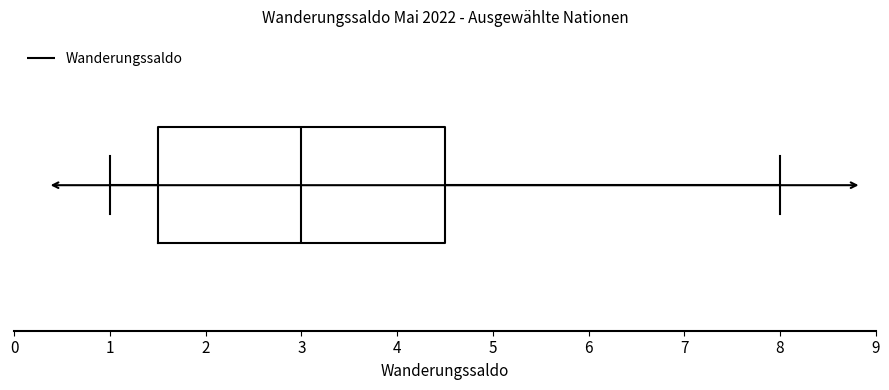

Read this box plot against the x-axis: the position of the median line, the range covered by the box, and the ends of both whiskers. The values are not printed on the chart, so give them approximately, as read against the axis.

median 3.0, box 1.5 to 4.5, whiskers 1.0 to 8.0